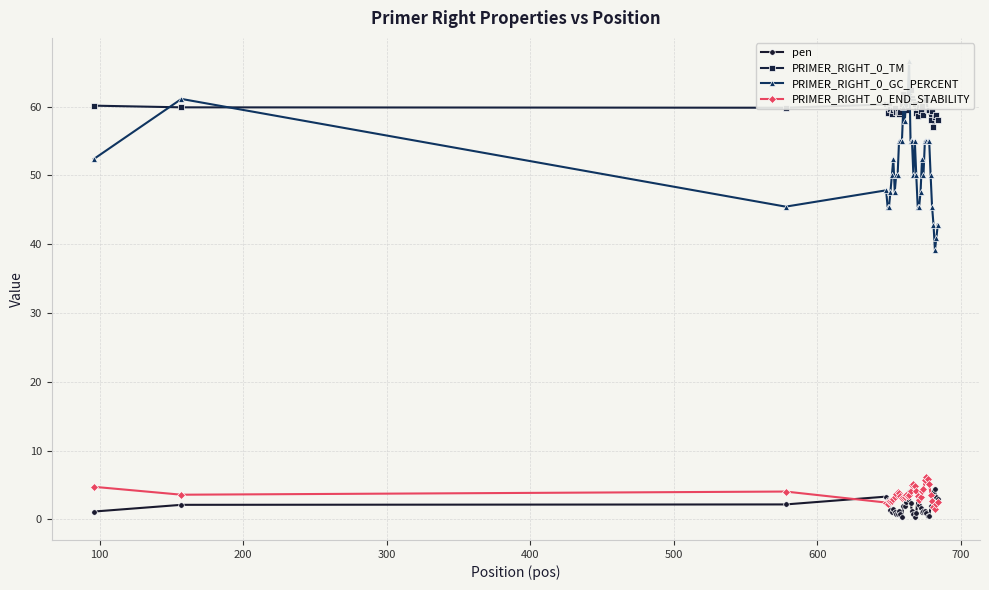

What is the value of the PRIMER_RIGHT_0_END_STABILITY point at the 2nd from the left?

3.6